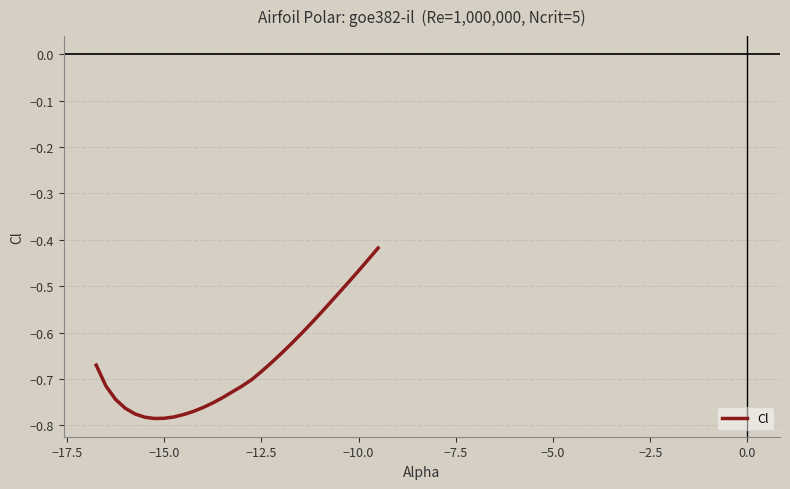

What is the difference between the maximum and minimum values?

0.4